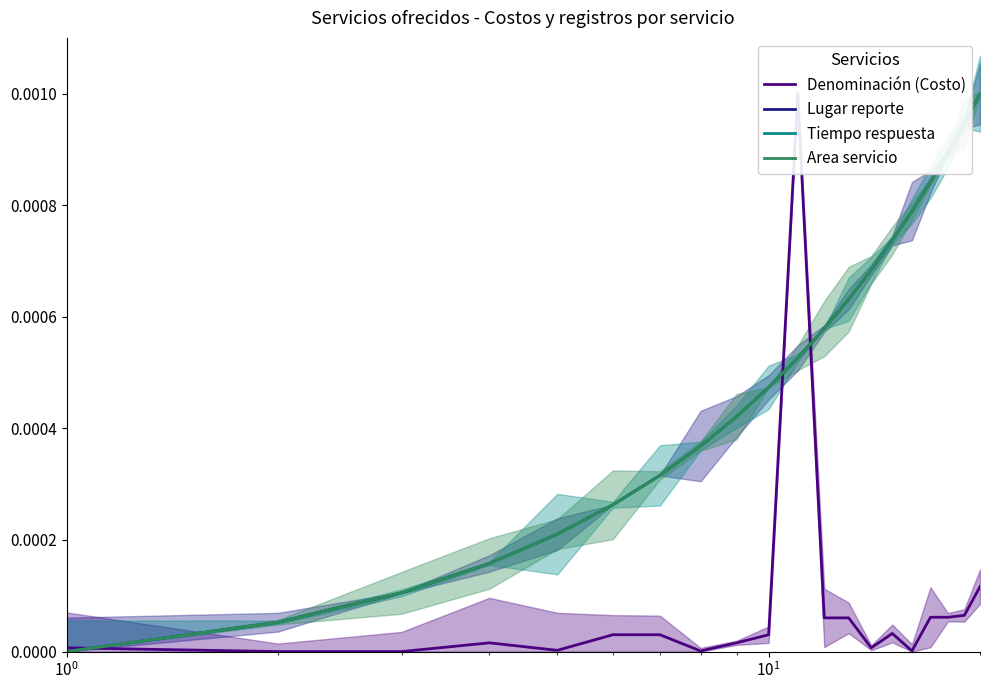

How many lines are shown in the chart?

4